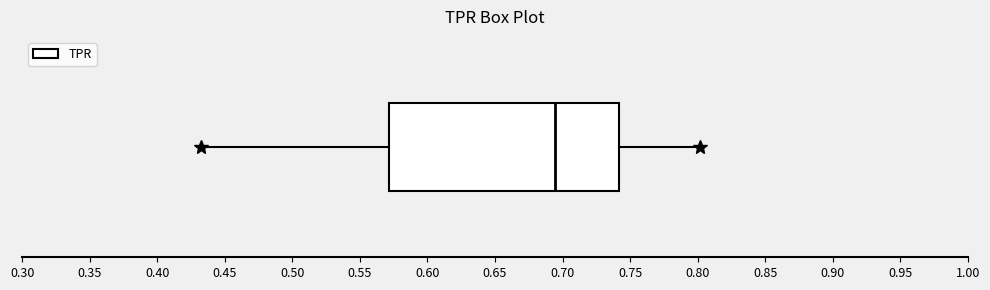

Where does the right whisker of the box end on the x-axis? The values are not printed on the chart, so give them approximately, as read against the axis.

0.800